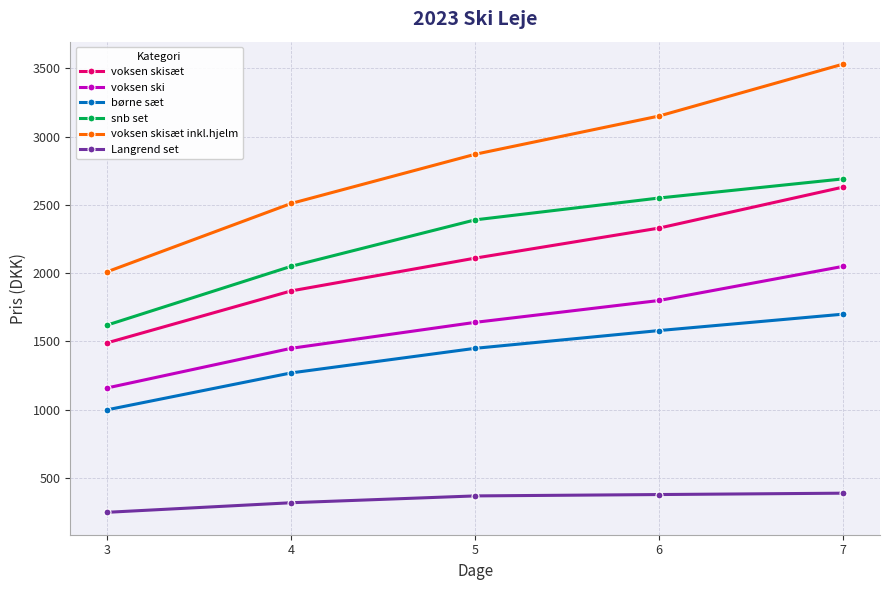

Is this an area chart (filled region under the line)?

No